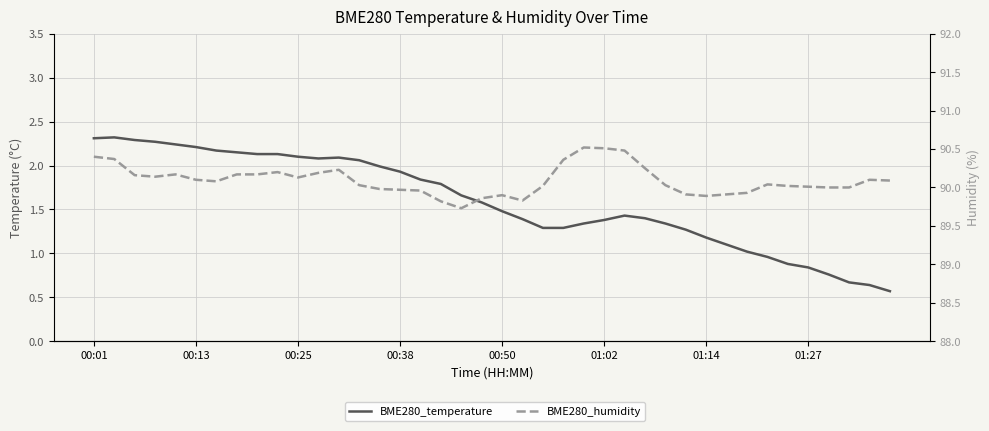

Which series has the largest total across all categories?

BME280_humidity